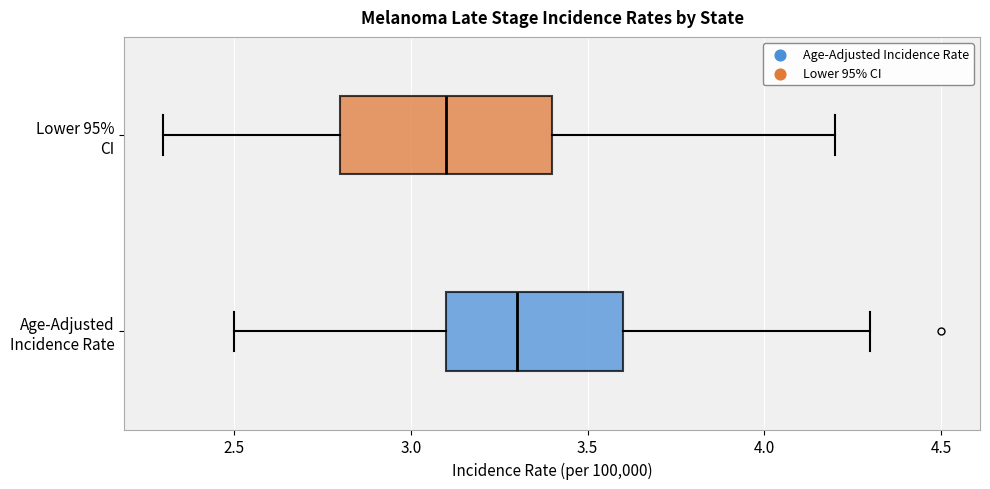

Reading bottom to top, transcribe this box plot: for each box, give where its median line is, the range the box spans, and where its two whiskers end, as read against the x-axis. The values are not printed on the chart, so give them approximately, as read against the axis.

Age-Adjusted Incidence Rate: median 3.3, box 3.1 to 3.6, whiskers 2.5 to 4.3
Lower 95% CI: median 3.1, box 2.8 to 3.4, whiskers 2.3 to 4.2